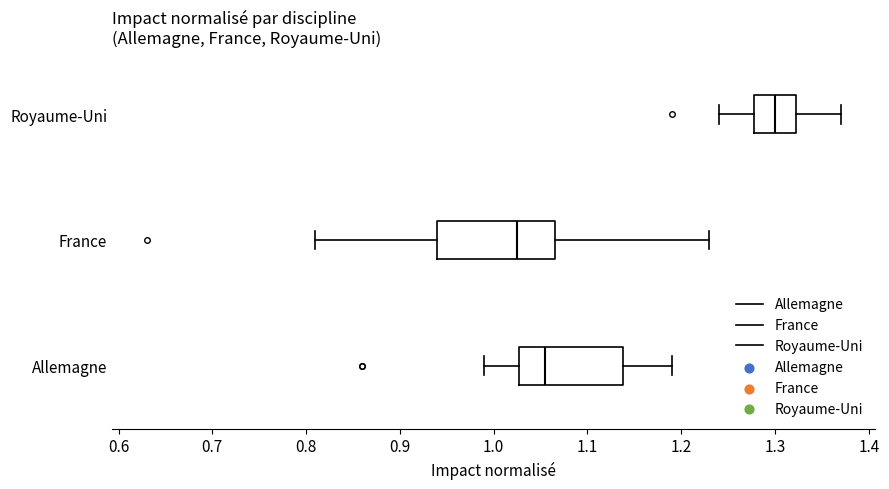

Which box has the furthest to the left median line?

France